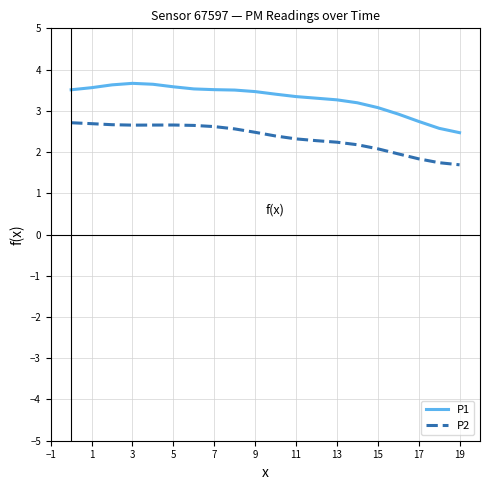

True or false: P1 and P2 cross at least once.

False